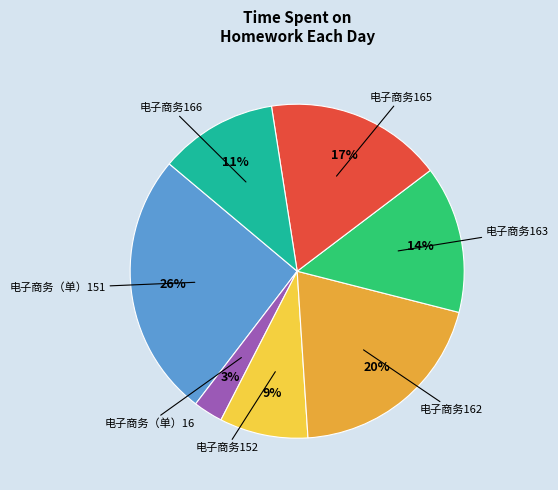

To the nearest percent, what is the difference between the largest and smallest slice percentages?

23%